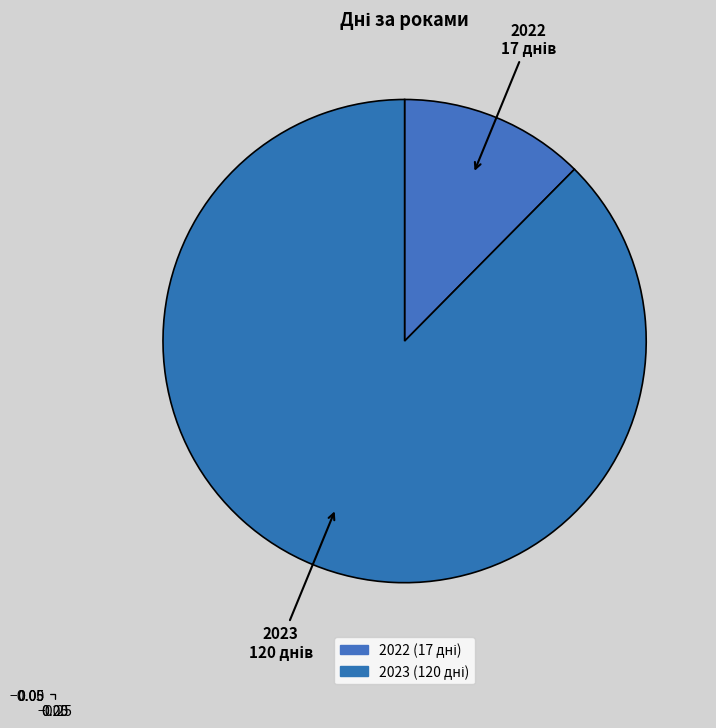

Is it true that 2022 is 18% of the pie?

False